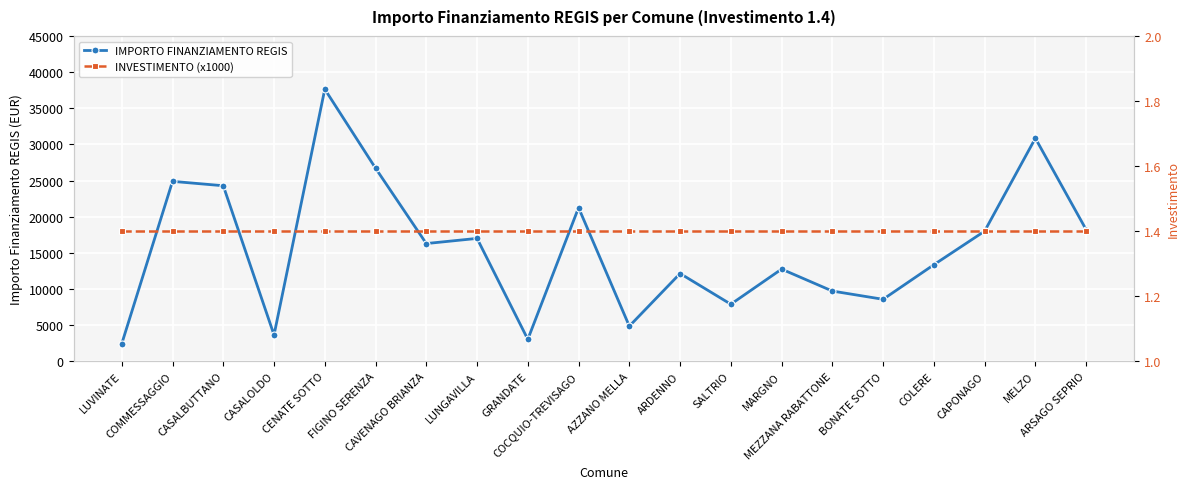

The value of IMPORTO FINANZIAMENTO REGIS at FIGINO SERENZA is 7415.3. True or false?

False